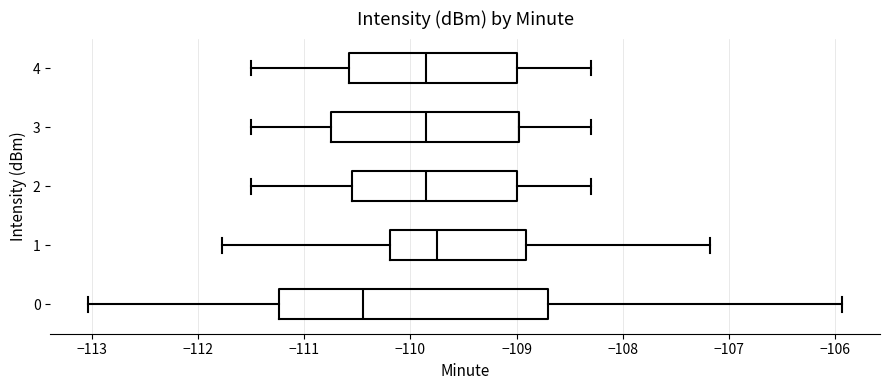

Which box is the widest, from its left edge to its right edge?

0